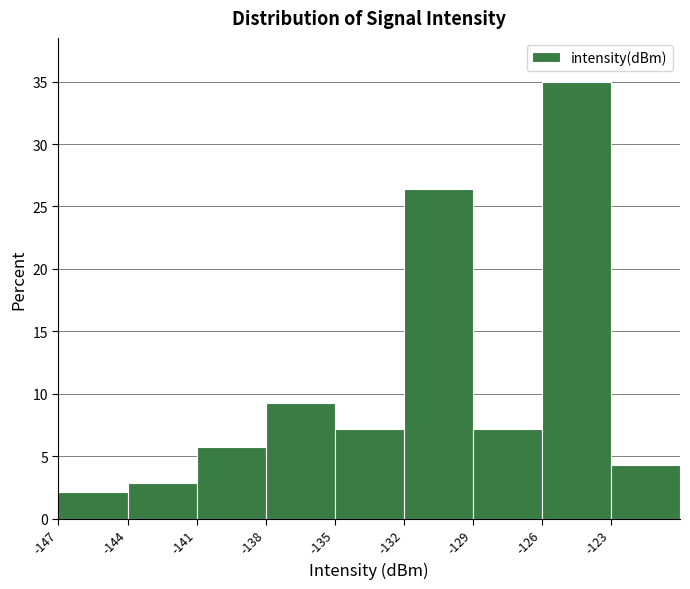

What is the height of the bar covering -129 to -126 on the x-axis? The values are not printed on the chart, so give them approximately, as read against the axis.

7.0